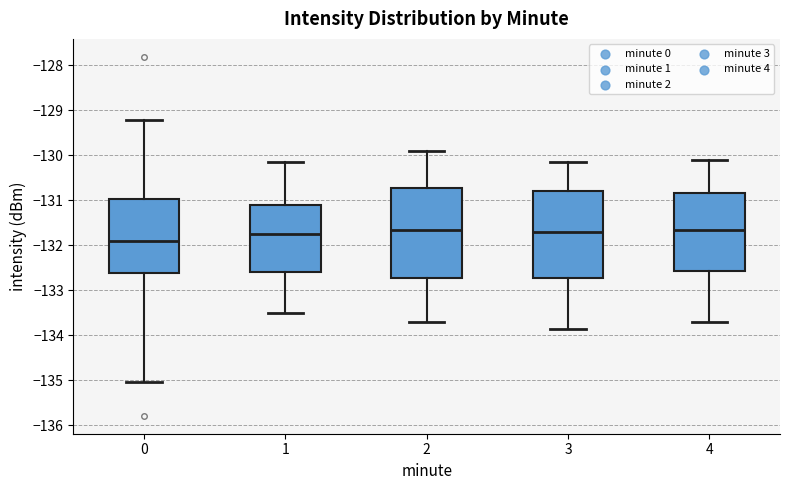

Reading left to right, read every box against the y-axis: the position of its median line, the range the box covers, and the ends of its whiskers. The values are not printed on the chart, so give them approximately, as read against the axis.

0: median -131.9, box -132.6 to -131.0, whiskers -135.0 to -129.2
1: median -131.7, box -132.6 to -131.1, whiskers -133.5 to -130.1
2: median -131.6, box -132.7 to -130.7, whiskers -133.7 to -129.9
3: median -131.7, box -132.7 to -130.8, whiskers -133.8 to -130.1
4: median -131.6, box -132.6 to -130.8, whiskers -133.7 to -130.1